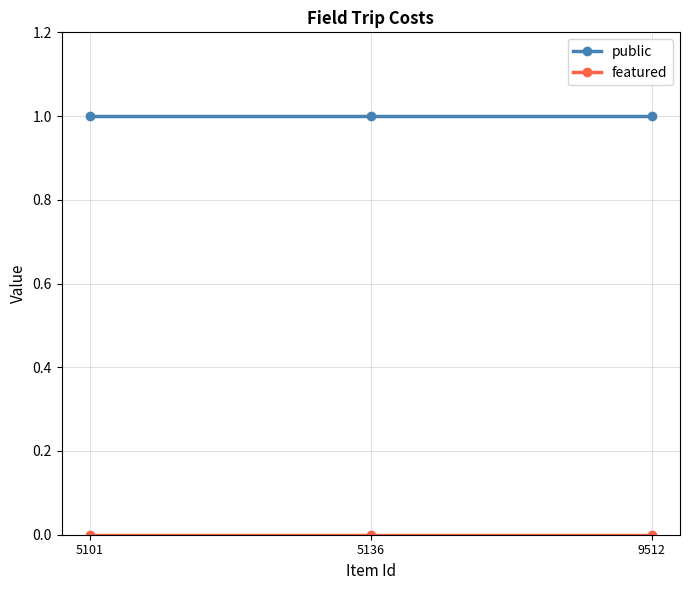

Which series has the largest total across all categories?

public